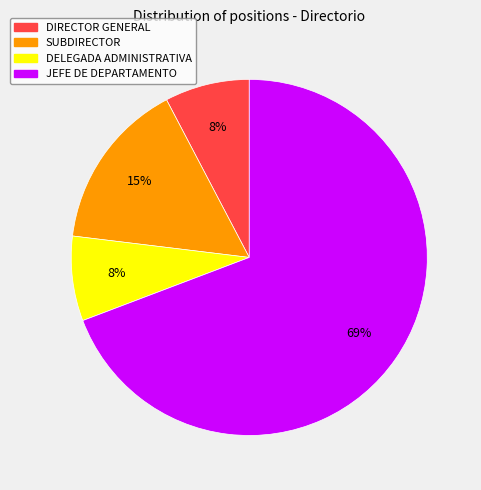

Do DELEGADA ADMINISTRATIVA and SUBDIRECTOR together represent more than half of the pie?

No